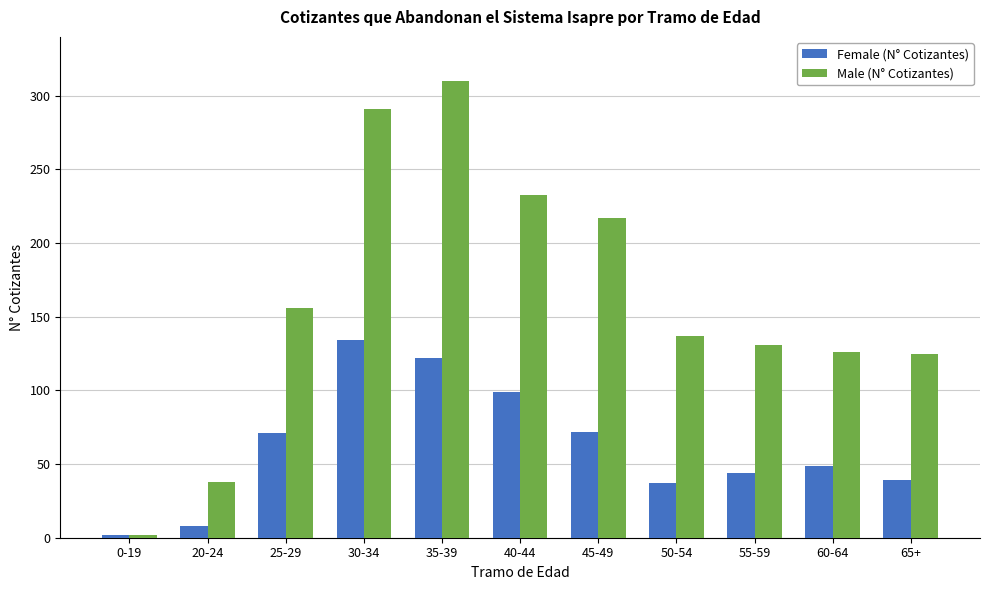

Rank the series by their maximum value, from lowest to highest.

Female (N° Cotizantes), Male (N° Cotizantes)